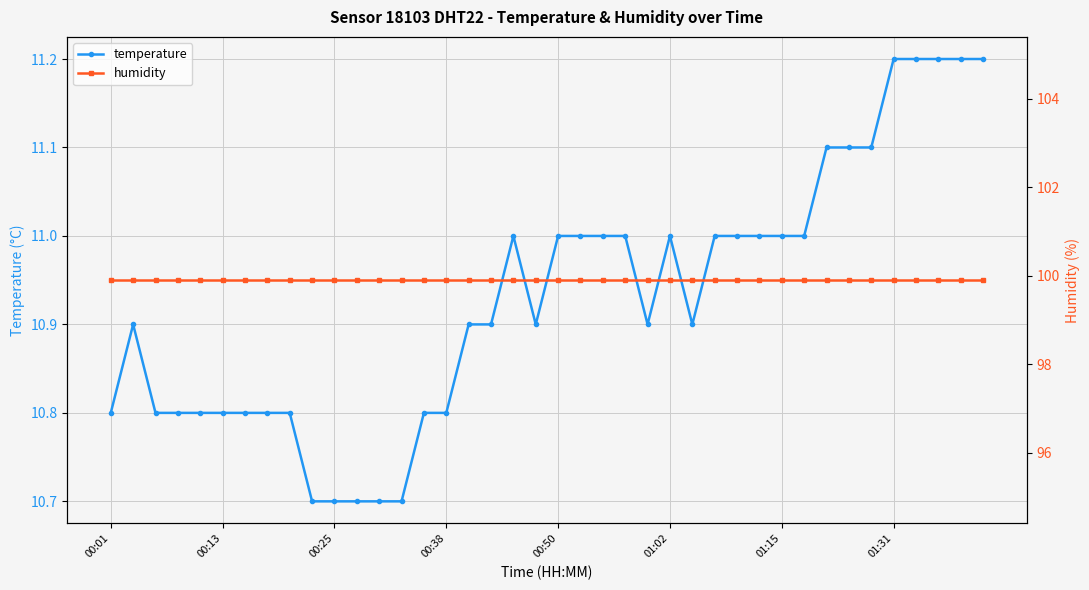

Reading right to left, extract all data points from this chart.

temperature: 11.2	11.2	11.2	11.2	11.2	11.1	11.1	11.1	11.0	11.0	11.0	11.0	11.0	10.9	11.0	10.9	11.0	11.0	11.0	11.0	10.9	11.0	10.9	10.9	10.8	10.8	10.7	10.7	10.7	10.7	10.7	10.8	10.8	10.8	10.8	10.8	10.8	10.8	10.9	10.8
humidity: 99.9	99.9	99.9	99.9	99.9	99.9	99.9	99.9	99.9	99.9	99.9	99.9	99.9	99.9	99.9	99.9	99.9	99.9	99.9	99.9	99.9	99.9	99.9	99.9	99.9	99.9	99.9	99.9	99.9	99.9	99.9	99.9	99.9	99.9	99.9	99.9	99.9	99.9	99.9	99.9